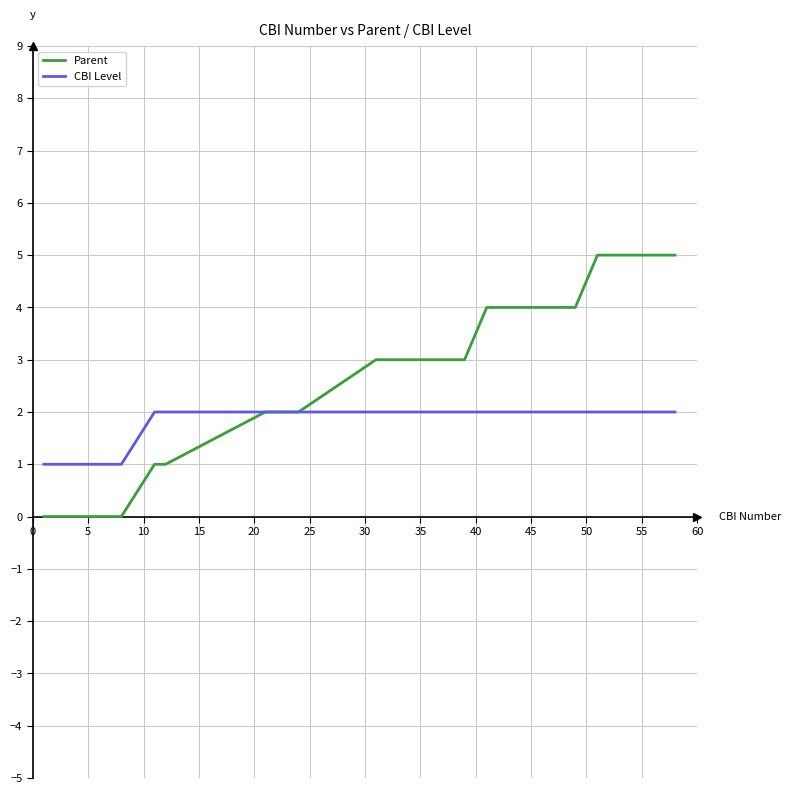

What are all the series names shown in the legend?

Parent, CBI Level